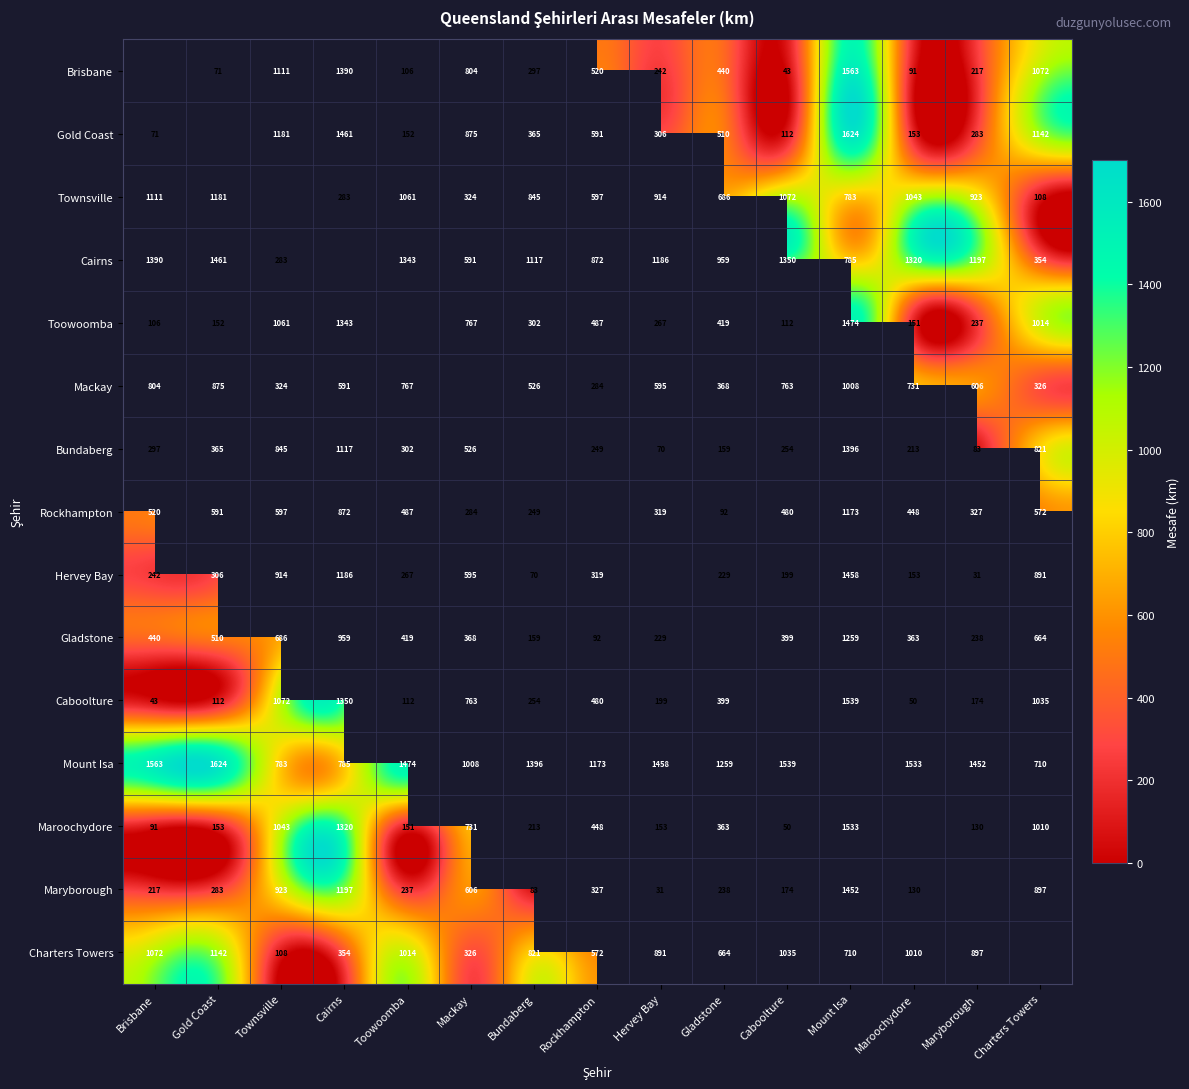

Is the value of Maryborough at Brisbane greater than the value of Brisbane at Townsville?

No